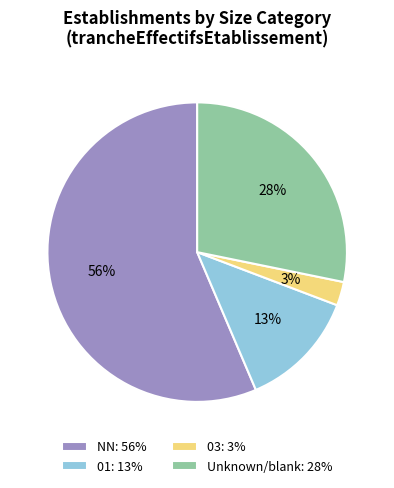

Which category accounts for the majority?

NN: 56%